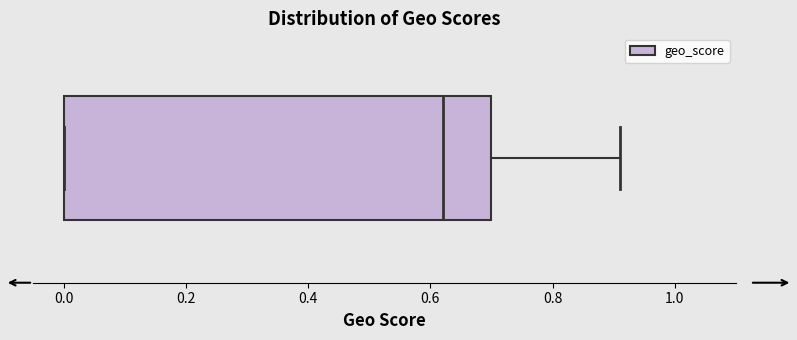

Where does the right whisker of the box end on the x-axis? The values are not printed on the chart, so give them approximately, as read against the axis.

0.92